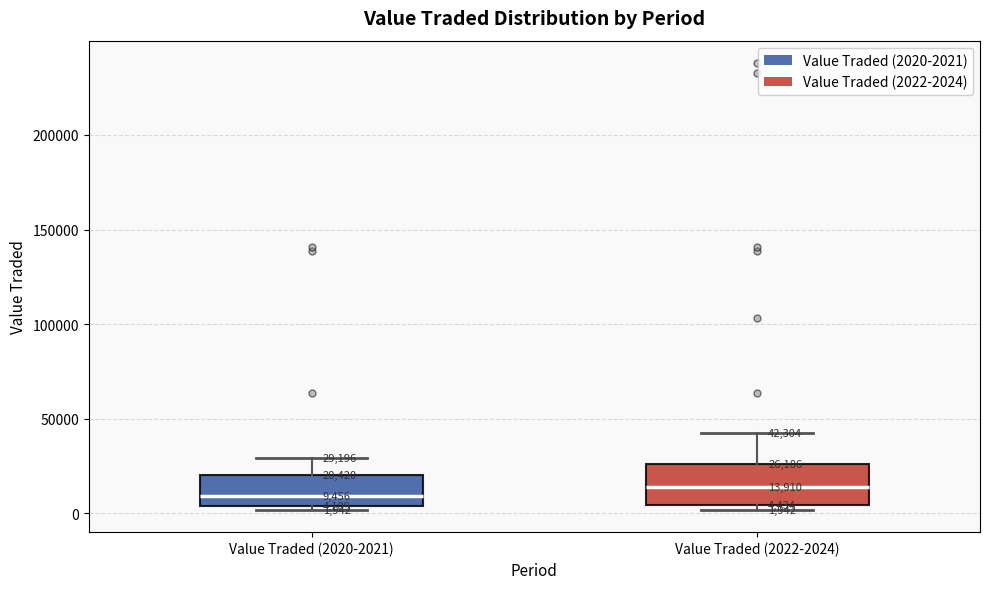

Comparing the boxes themselves (not the whiskers), which one is the tallest?

Value Traded (2022-2024)